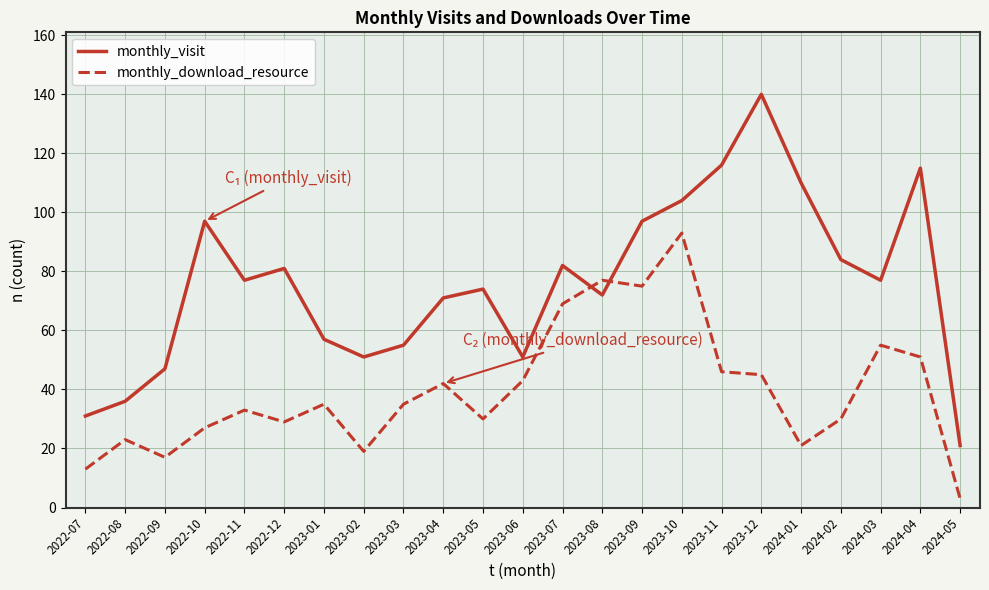

What are all the series names shown in the legend?

monthly_visit, monthly_download_resource